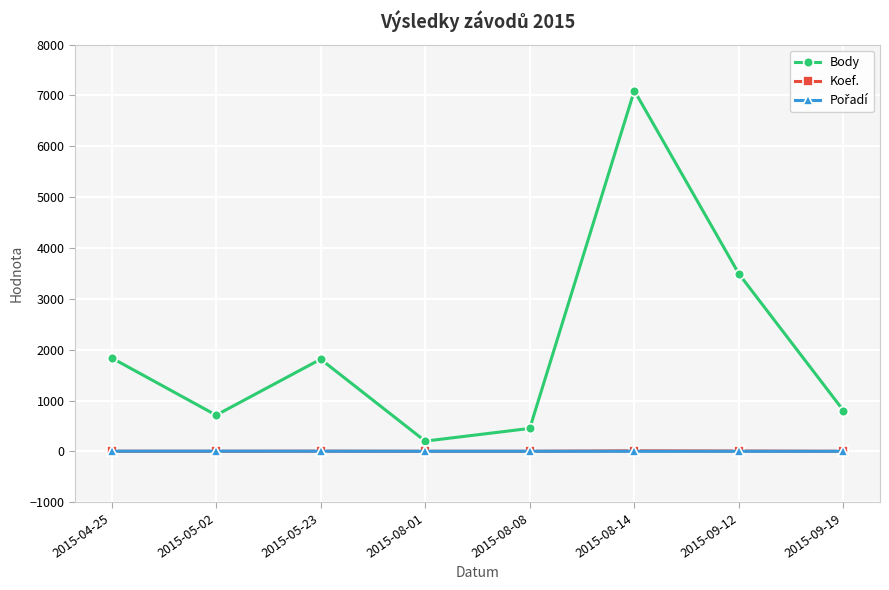

Which category has the highest value in the Body series?

2015-08-14